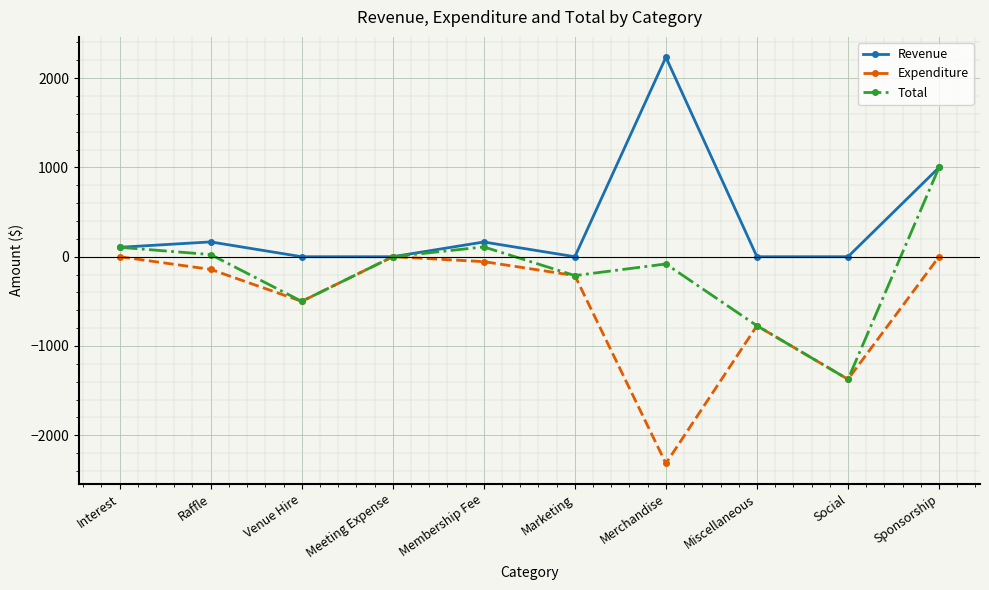

At which label is Total closest to -186?

Marketing